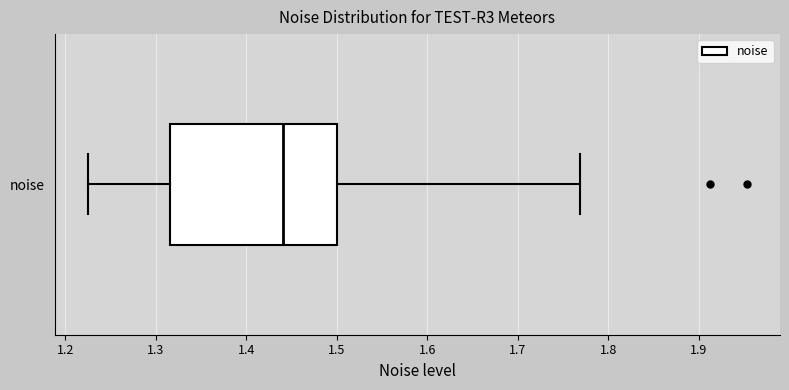

Read this box plot against the x-axis: the position of the median line, the range covered by the box, and the ends of both whiskers. The values are not printed on the chart, so give them approximately, as read against the axis.

median 1.44, box 1.32 to 1.50, whiskers 1.22 to 1.77